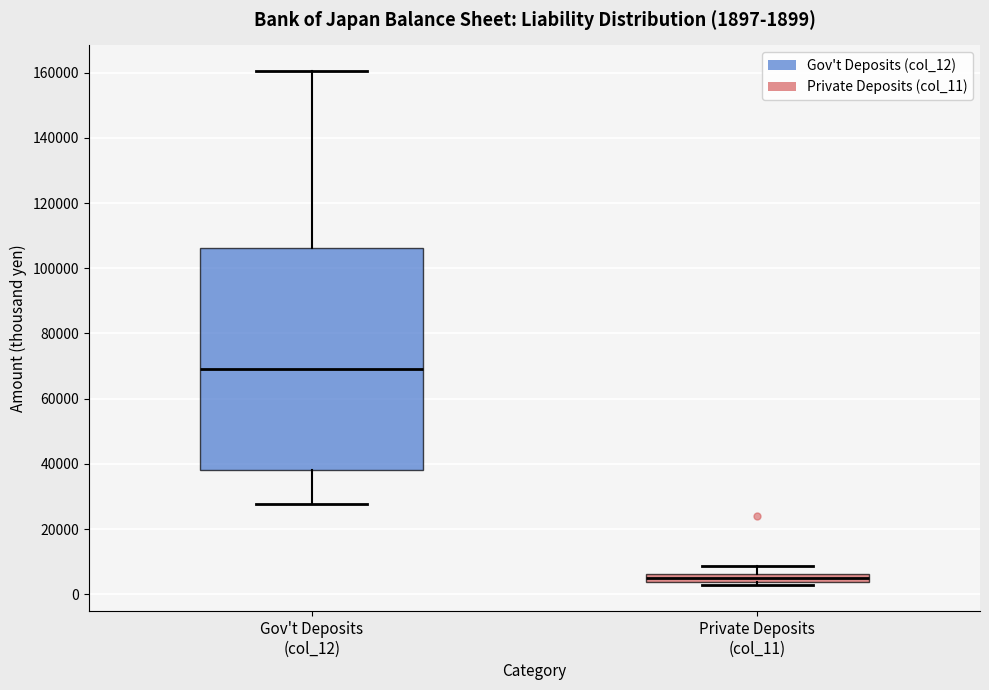

Which box has the lowest median line?

Private Deposits (col_11)